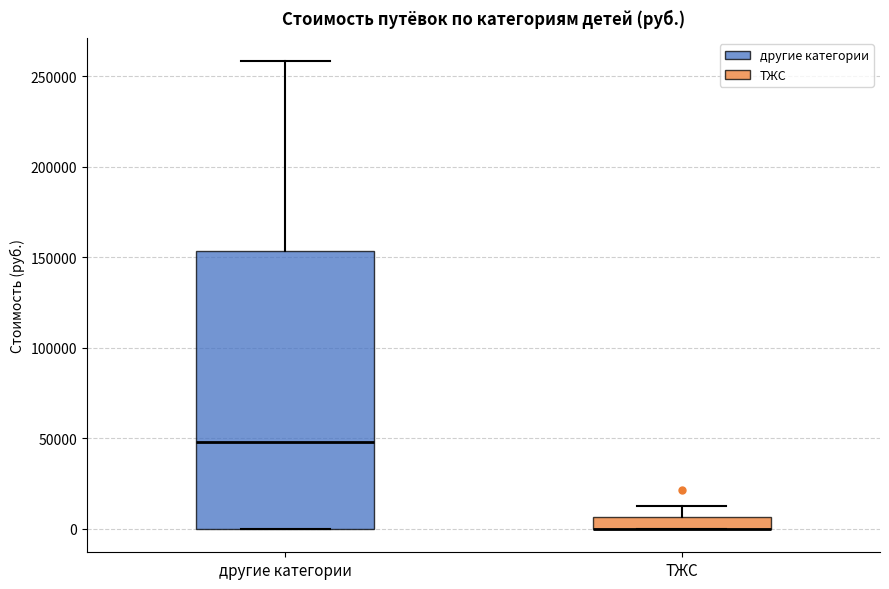

Where is the upper edge of the box for другие категории on the y-axis? The values are not printed on the chart, so give them approximately, as read against the axis.

155000